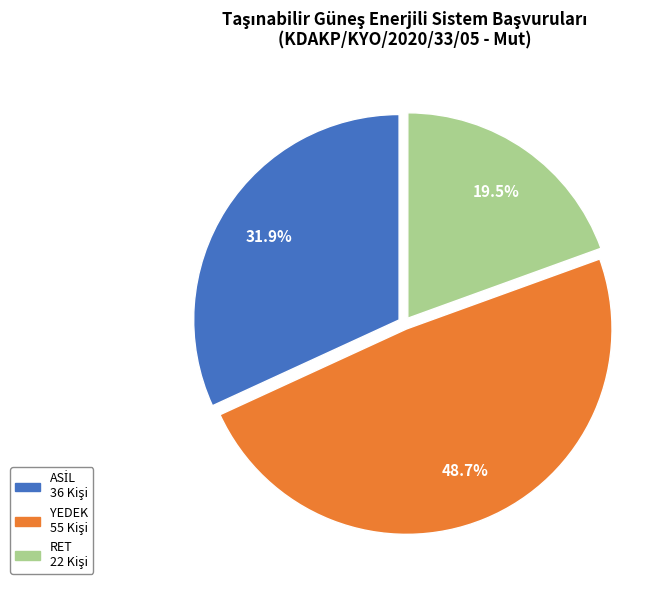

Does any single category account for the majority?

No